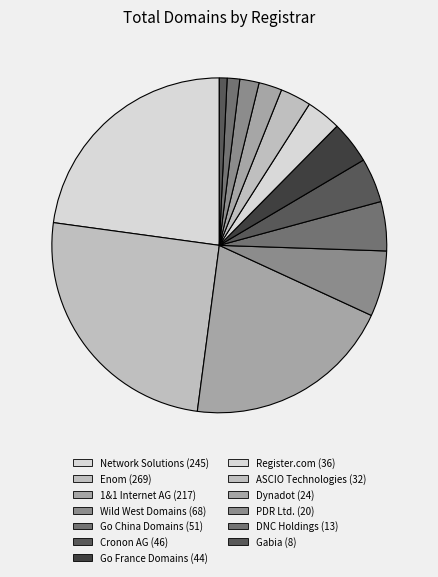

Approximately how many times larger is the value at Network Solutions compared to Gabia?

30.6